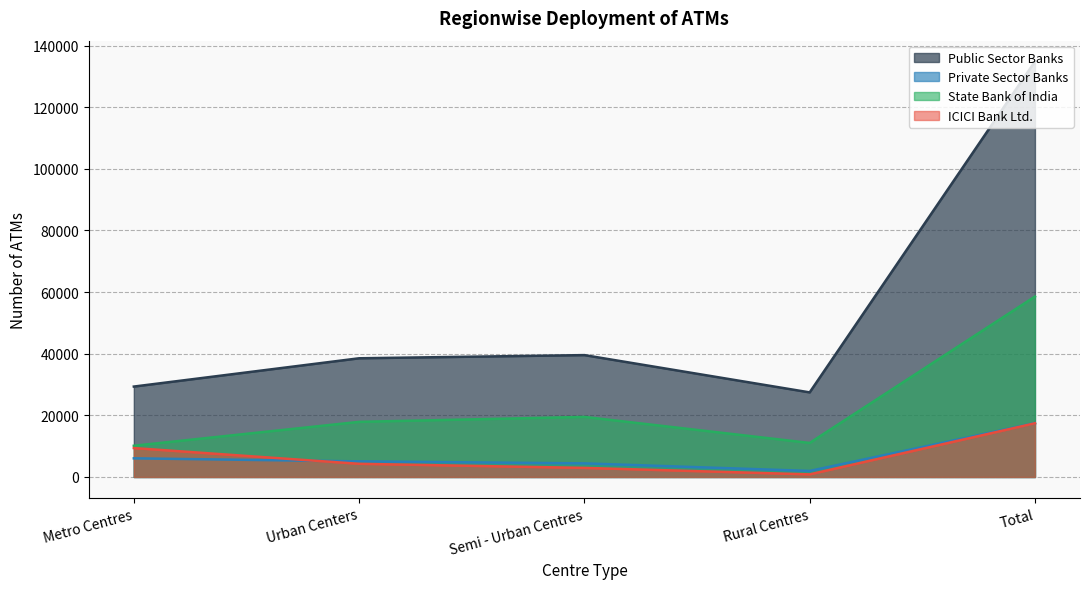

True or false: ICICI Bank Ltd. has more than 0 interior local peaks.

False